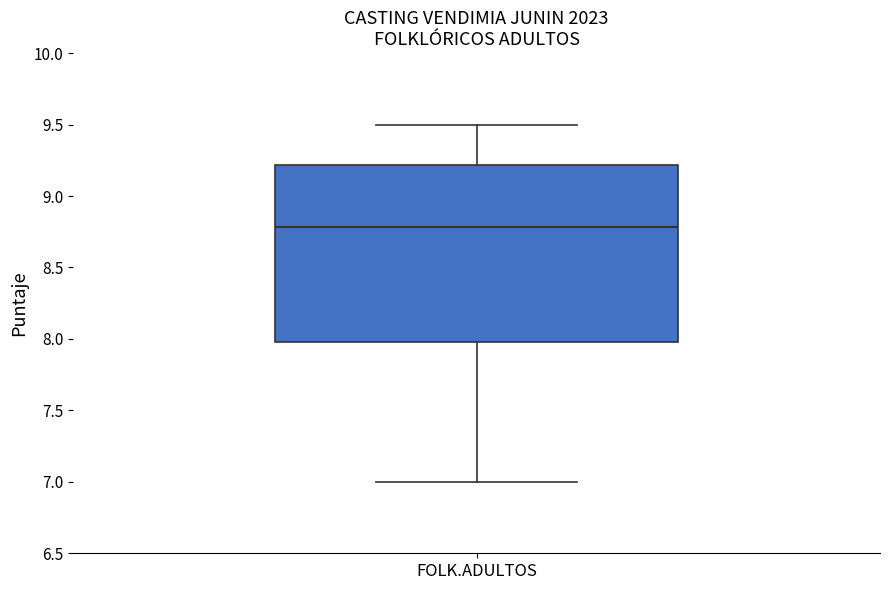

Read this box plot against the y-axis: the position of the median line, the range covered by the box, and the ends of both whiskers. The values are not printed on the chart, so give them approximately, as read against the axis.

median 8.8, box 8.0 to 9.2, whiskers 7.0 to 9.5